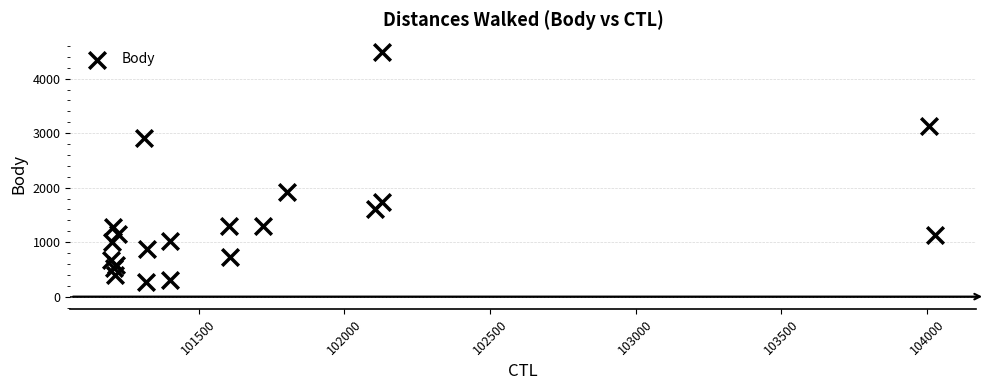

What is the range of Y values (max minus min)?

4211